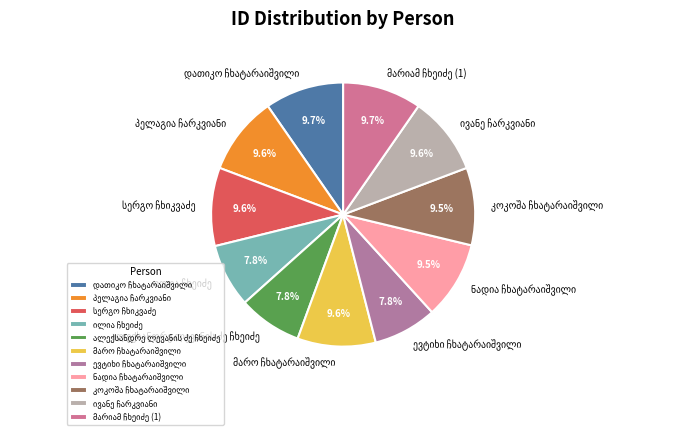

Is there a majority slice in this chart?

No